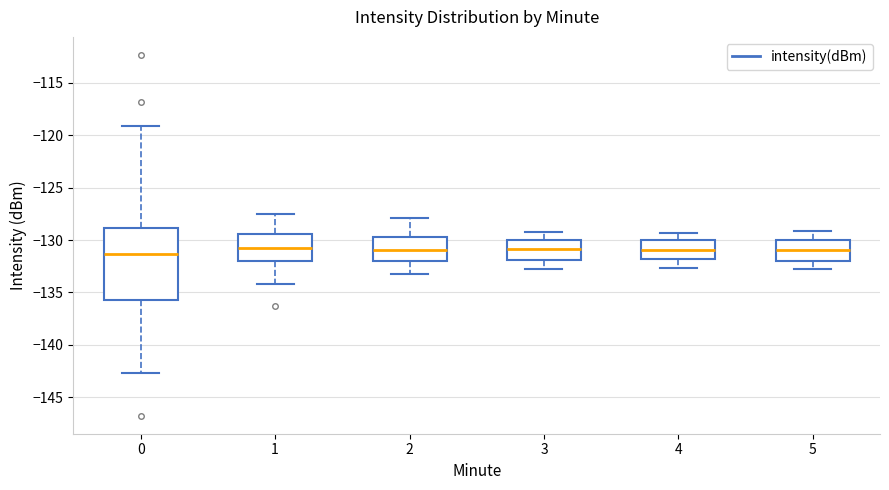

Reading left to right, transcribe this box plot: for each box, give where its median line is, the range the box spans, and where its two whiskers end, as read against the y-axis. The values are not printed on the chart, so give them approximately, as read against the axis.

0: median -131.5, box -136.0 to -129.0, whiskers -142.5 to -119.0
1: median -131.0, box -132.0 to -129.5, whiskers -134.0 to -127.5
2: median -131.0, box -132.0 to -129.5, whiskers -133.0 to -128.0
3: median -131.0, box -132.0 to -130.0, whiskers -133.0 to -129.0
4: median -131.0, box -132.0 to -130.0, whiskers -132.5 to -129.5
5: median -131.0, box -132.0 to -130.0, whiskers -133.0 to -129.0